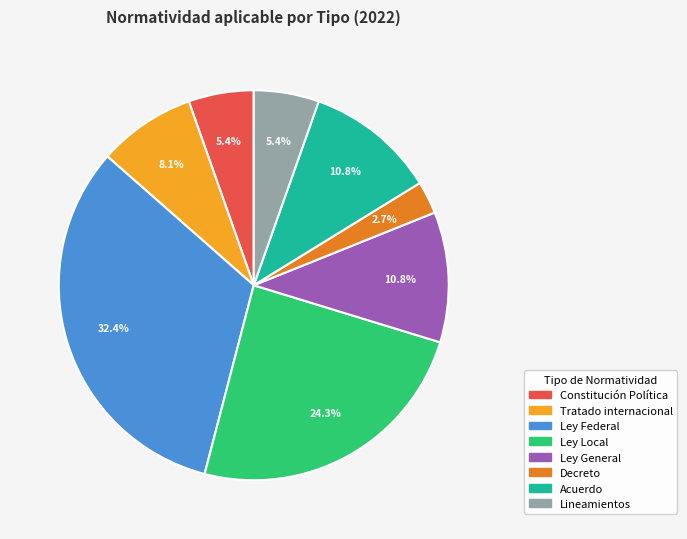

What is the total percentage of Lineamientos and Ley General?

16.2%